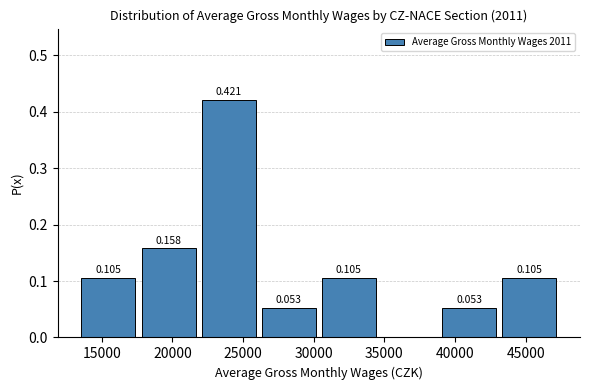

Over which range of the x-axis is the bar tallest?

22000 to 26000